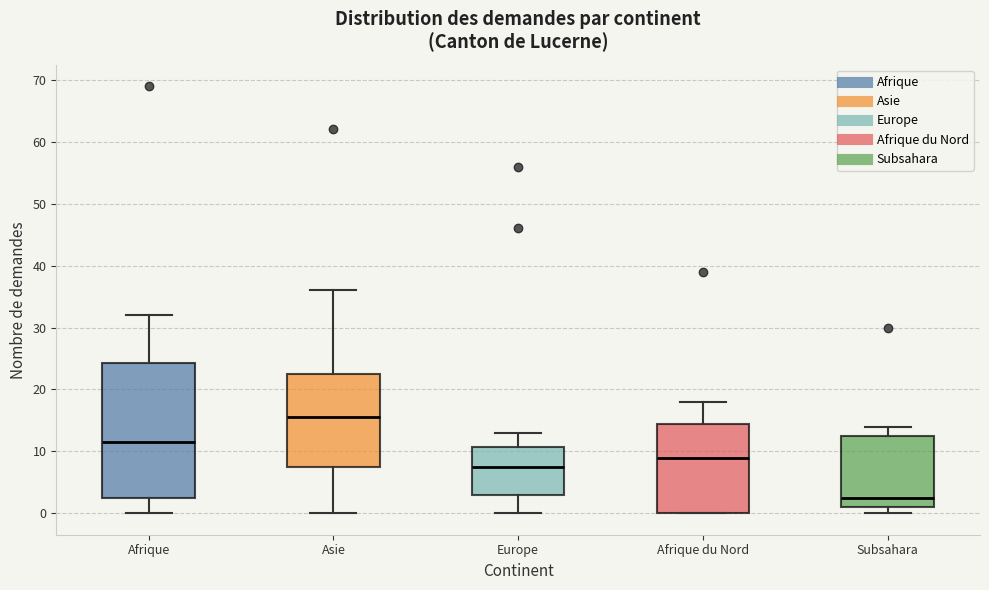

Which box has the highest median line?

Asie